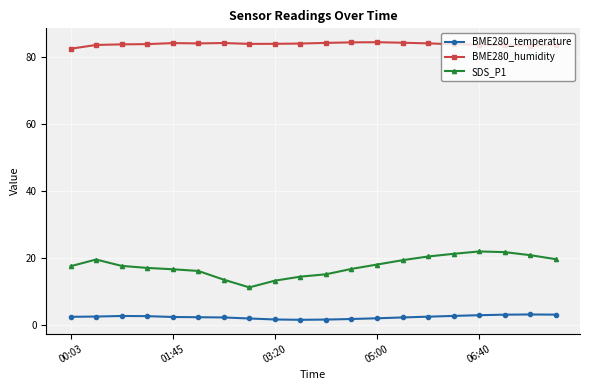

Which series has the largest range (max minus min)?

SDS_P1